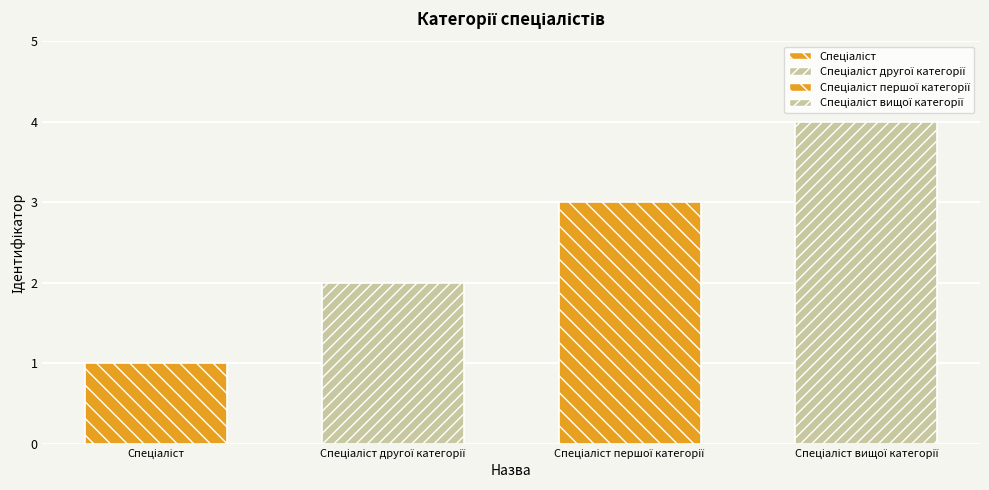

What is the label of the 4th bar from the left?

Спеціаліст вищої категорії